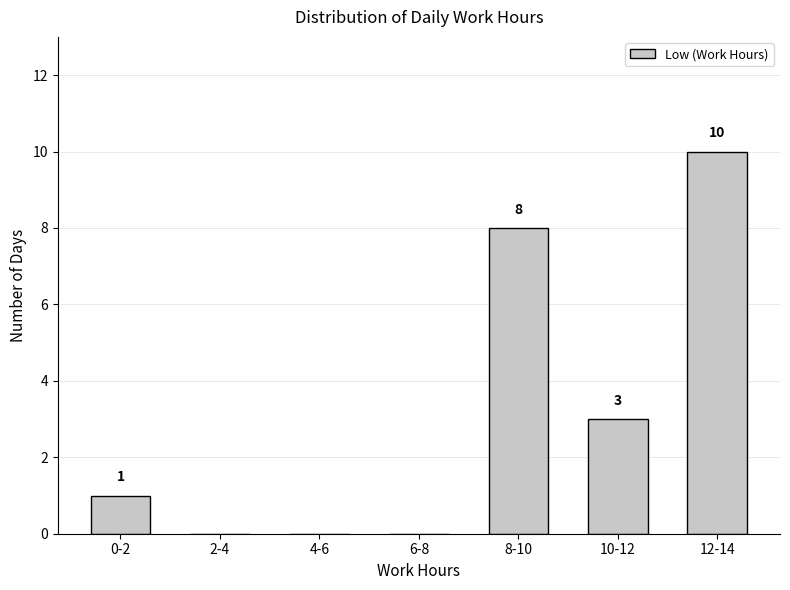

Reading right to left, transcribe all the data shown in this chart.

12-14=10	10-12=3	8-10=8	6-8=0	4-6=0	2-4=0	0-2=1